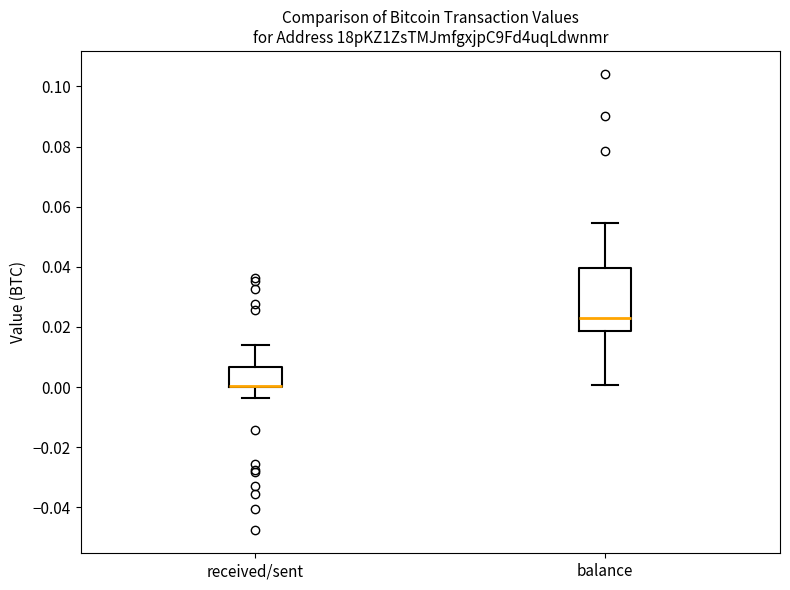

Where does the upper whisker of the box for balance end on the y-axis? The values are not printed on the chart, so give them approximately, as read against the axis.

0.054